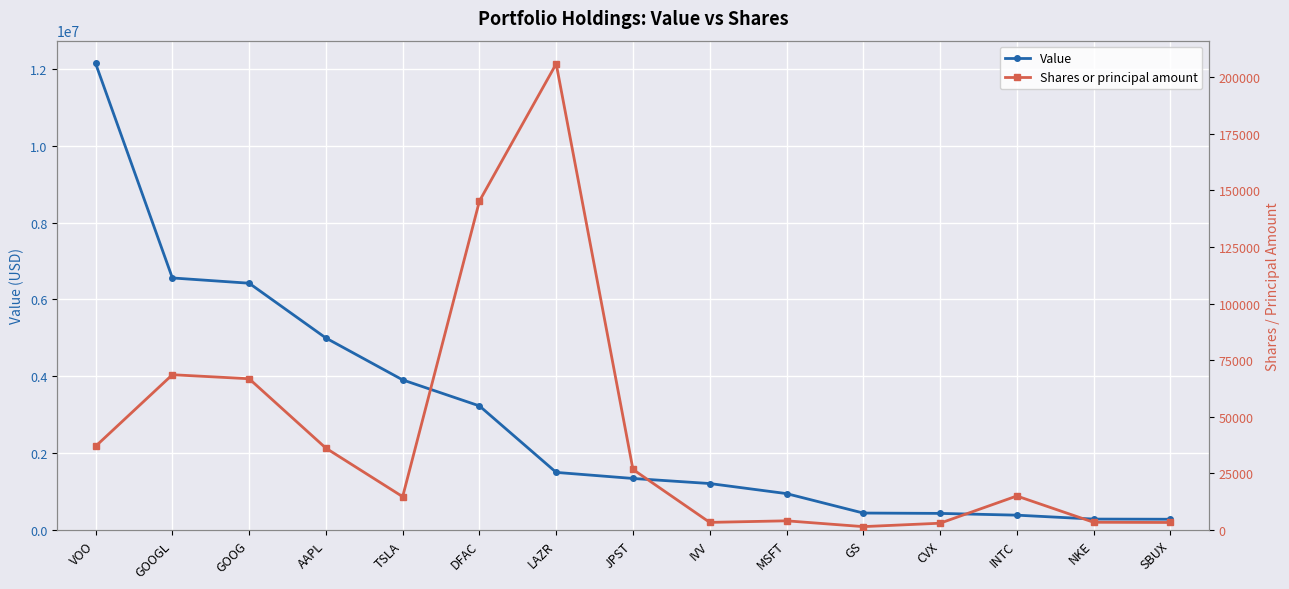

Which series has the largest range (max minus min)?

Value